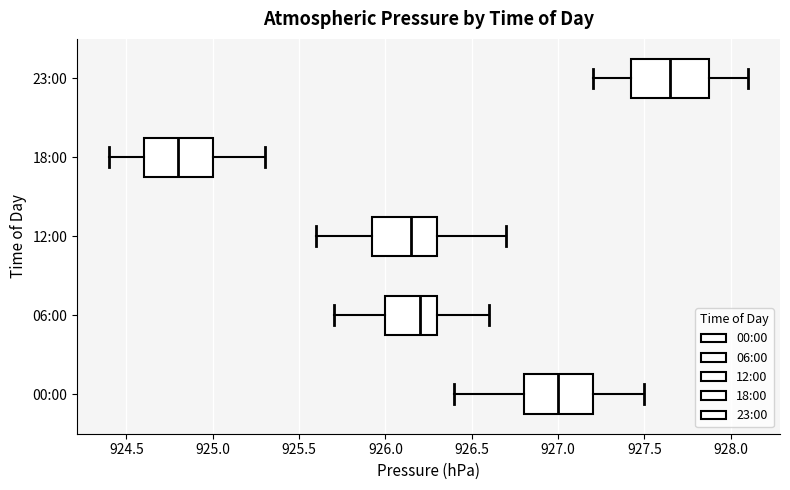

Which box's median line is the furthest to the left?

18:00